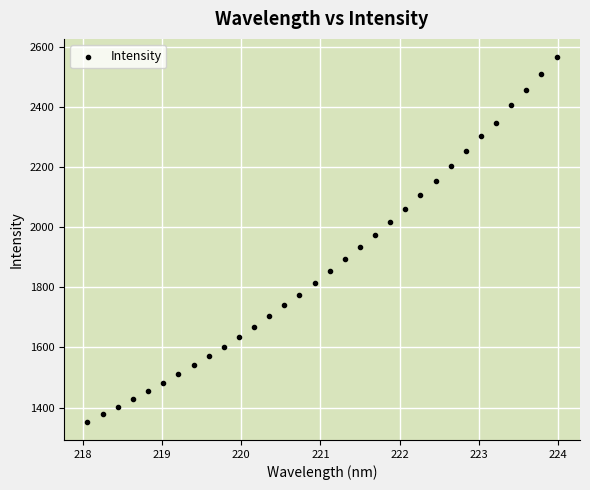

What is the range of X values (max minus min)?

5.9